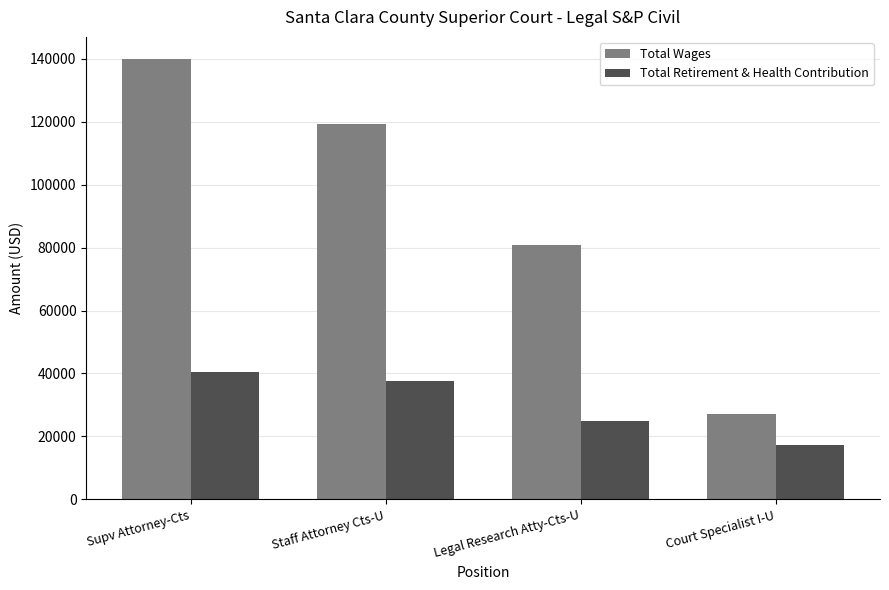

At which label does Total Retirement & Health Contribution reach its minimum?

Court Specialist I-U